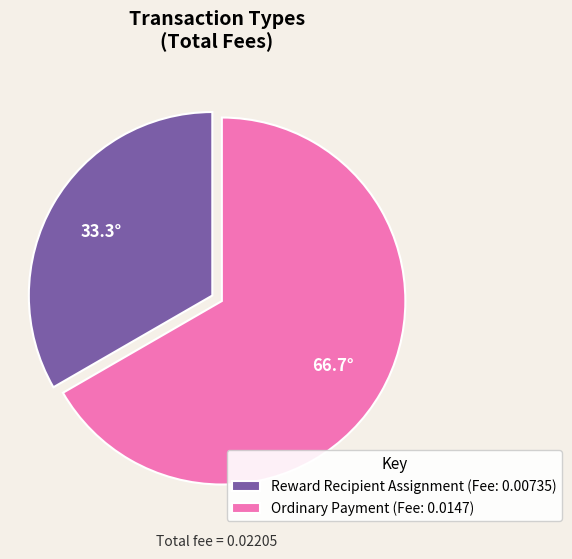

Is there a majority slice in this chart?

Yes